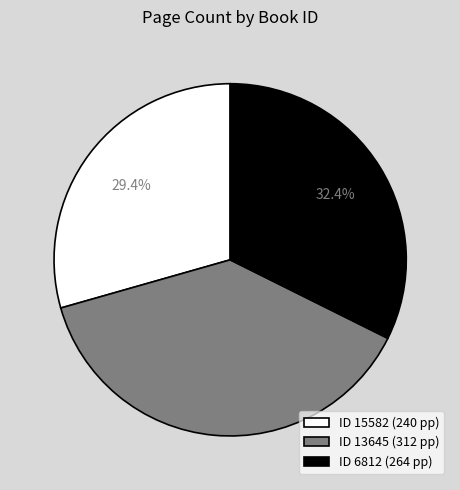

Is ID 13645 (312 pp) the majority of the pie?

No